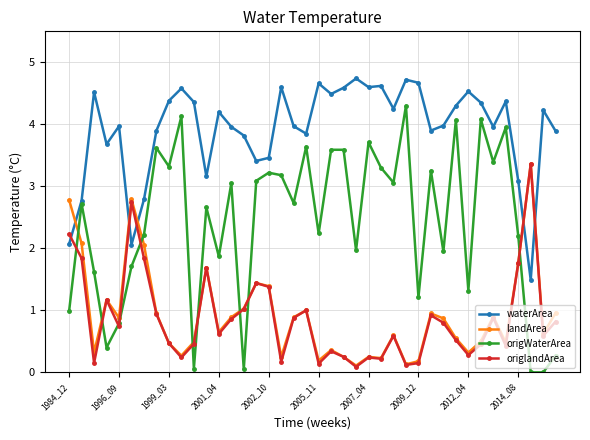

Which series has the largest total across all categories?

waterArea